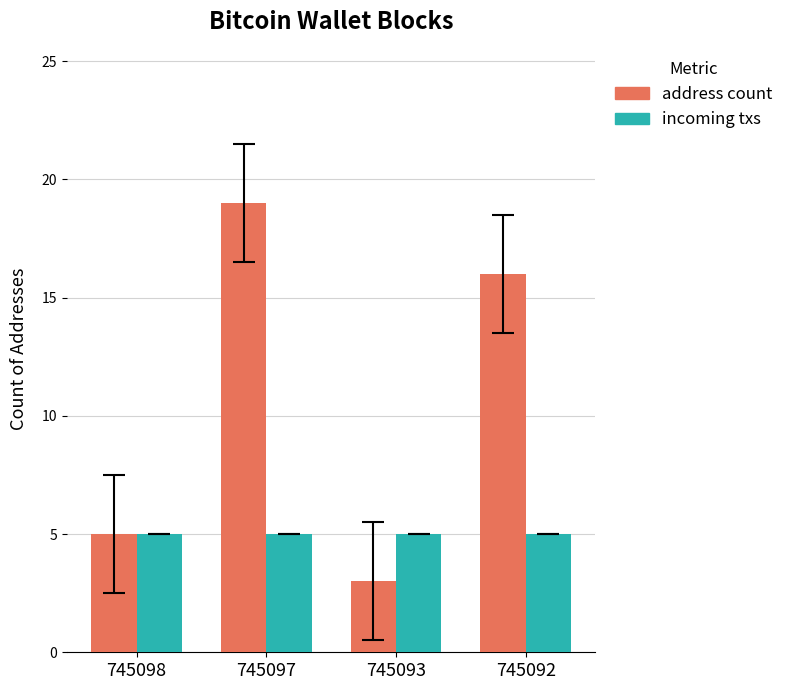

Reading left to right, list all the values displayed in this chart.

address count: 5	19	3	16
incoming txs: 5	5	5	5